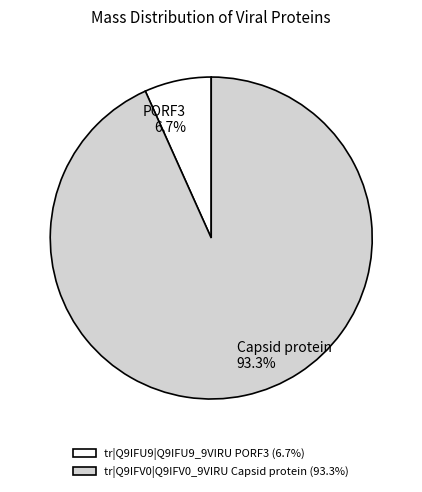

What is the smallest slice in the pie chart?

tr|Q9IFU9|Q9IFU9_9VIRU PORF3